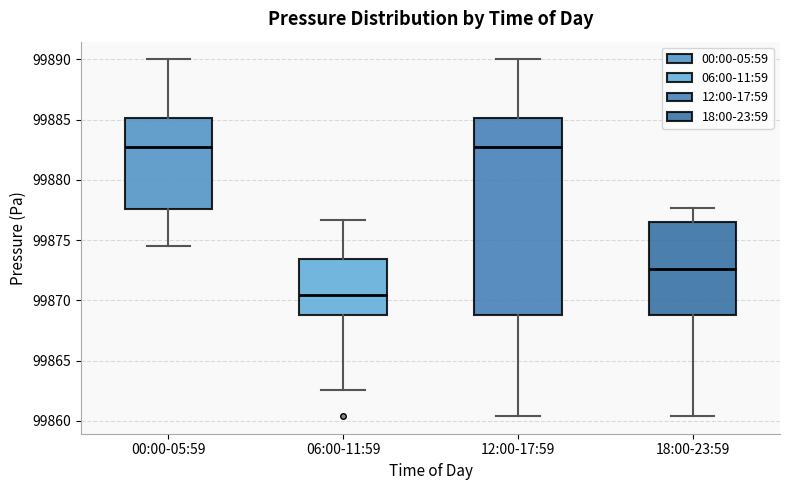

Which box is the tallest, from its lower edge to its upper edge?

12:00-17:59